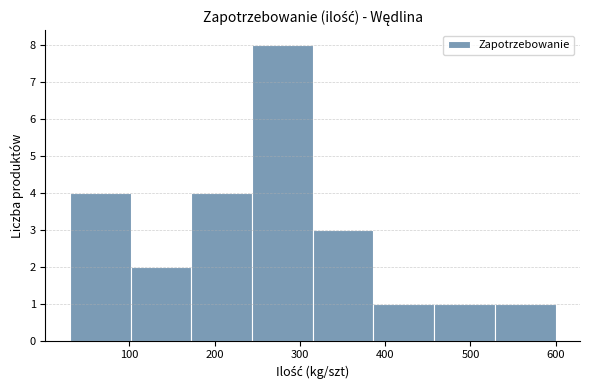

Reading left to right, transcribe this chart: for each bar, give the range it covers on the x-axis and its height. Neither the bar edges nor the heights are printed on the chart, so give them approximately, as read against the axes.

30 to 100: 4
100 to 170: 2
170 to 240: 4
240 to 320: 8
320 to 390: 3
390 to 460: 1
460 to 530: 1
530 to 600: 1